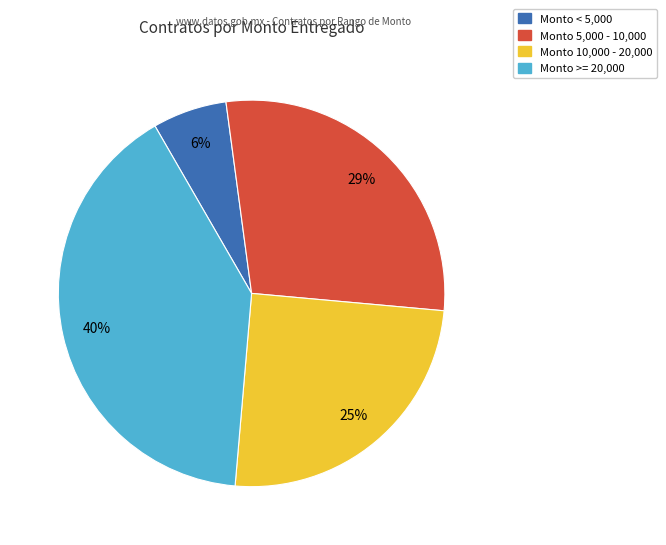

How many slices are in this pie chart?

4